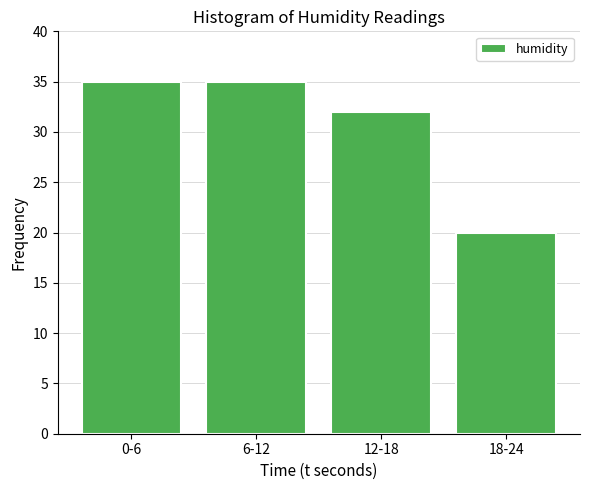

Reading left to right, extract all data points from this chart.

0-6=35	6-12=35	12-18=32	18-24=20